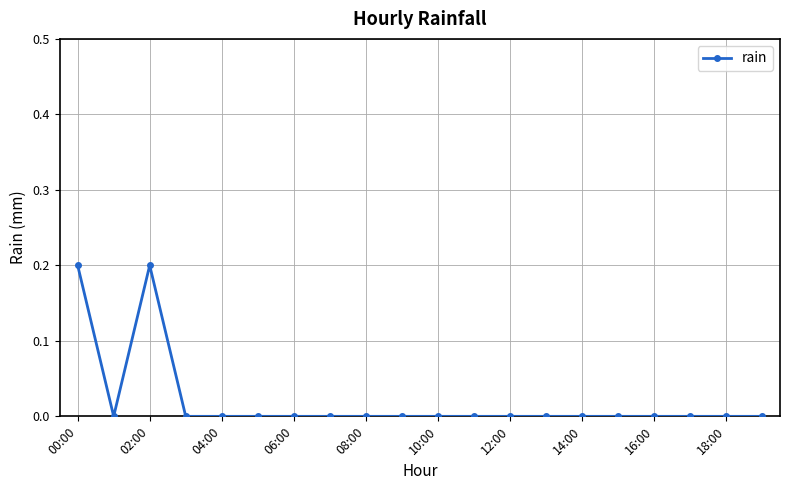

How many lines are shown in the chart?

1